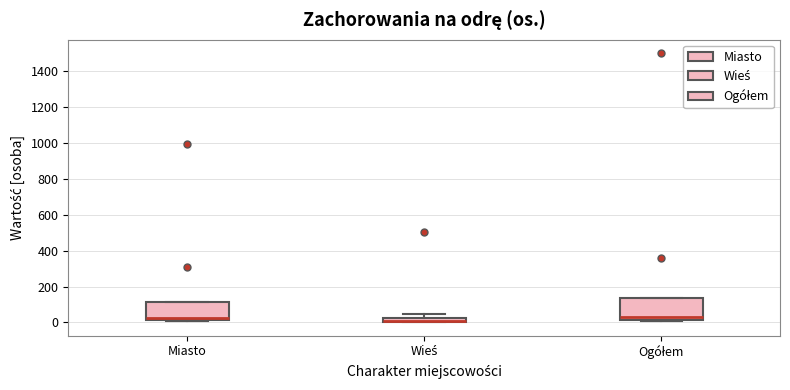

Where is the upper edge of the box for Miasto on the y-axis? The values are not printed on the chart, so give them approximately, as read against the axis.

120